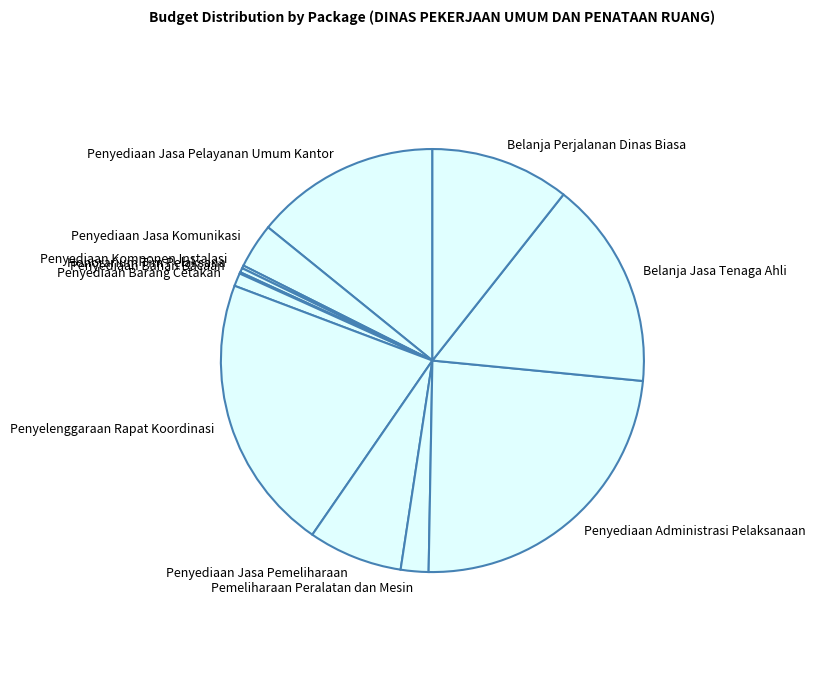

Is it true that Honorarium Tim Pelaksana is 0% of the pie?

True